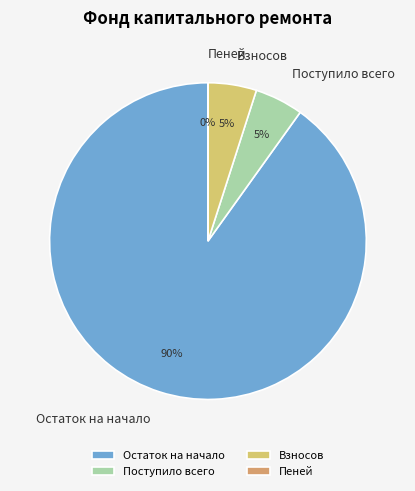

Approximately how many times larger is the value at Взносов compared to Поступило всего?

1.0